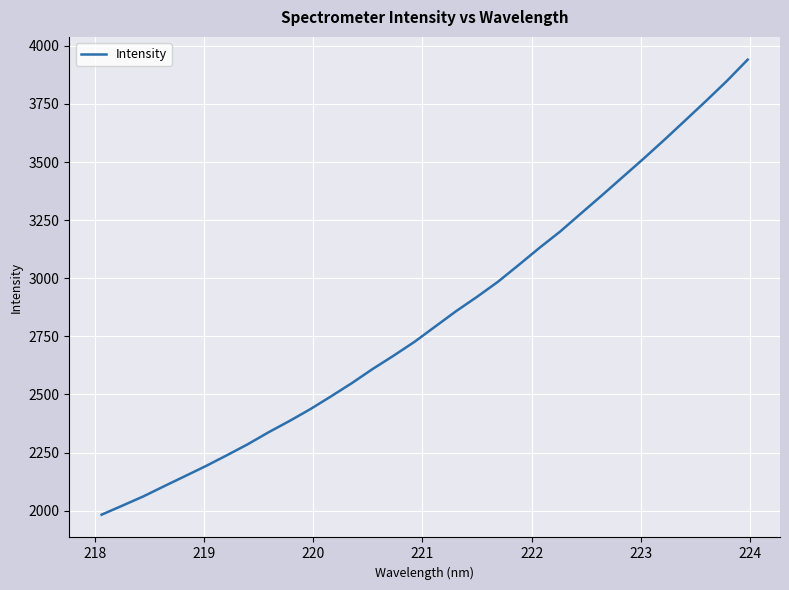

What is the minimum value shown in the chart?

1982.4